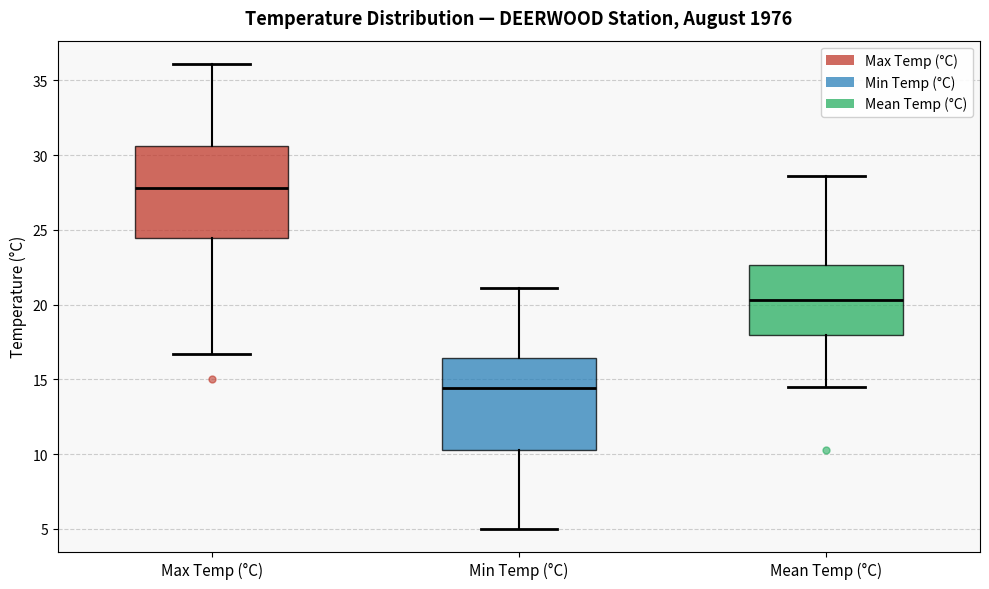

Reading left to right, transcribe this box plot: for each box, give where its median line is, the range the box spans, and where its two whiskers end, as read against the y-axis. The values are not printed on the chart, so give them approximately, as read against the axis.

Max Temp (°C): median 28.0, box 24.5 to 30.5, whiskers 16.5 to 36.0
Min Temp (°C): median 14.5, box 10.5 to 16.5, whiskers 5.0 to 21.0
Mean Temp (°C): median 20.5, box 18.0 to 22.5, whiskers 14.5 to 28.5